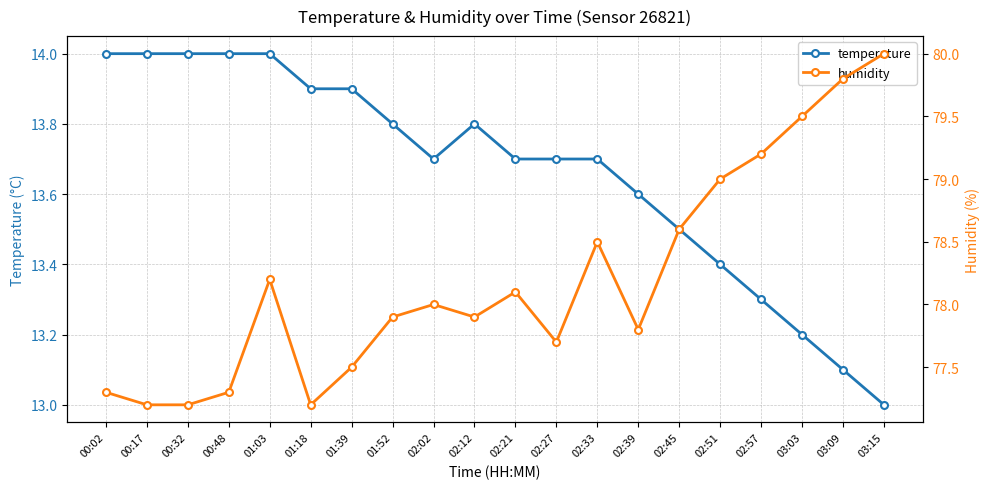

True or false: temperature and humidity intersect in this chart.

False